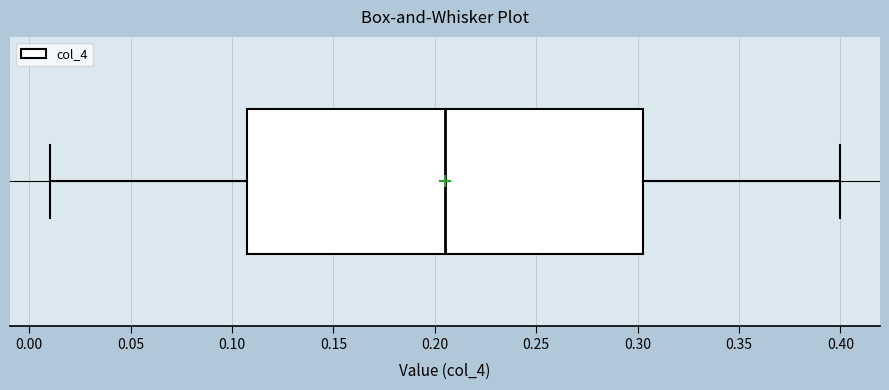

Where does the right whisker of the box end on the x-axis? The values are not printed on the chart, so give them approximately, as read against the axis.

0.400